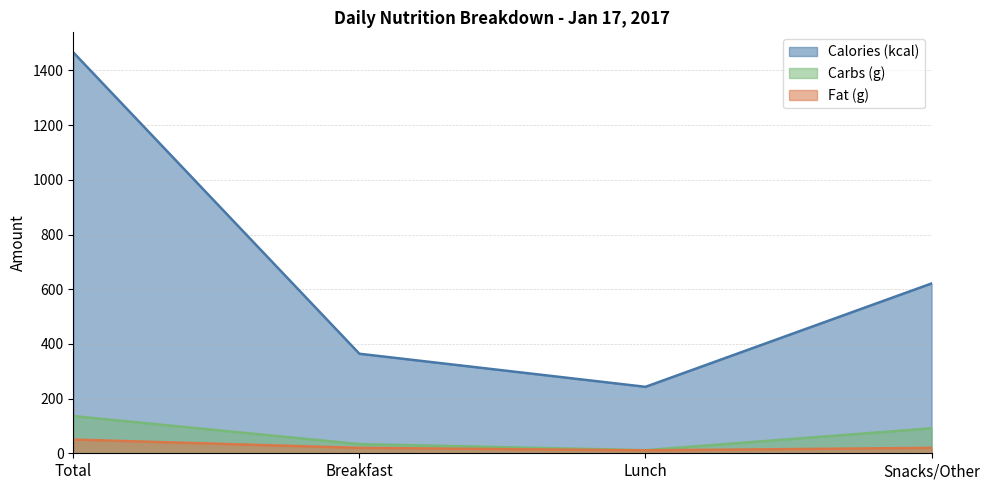

Which series has the largest total across all categories?

Calories (kcal)